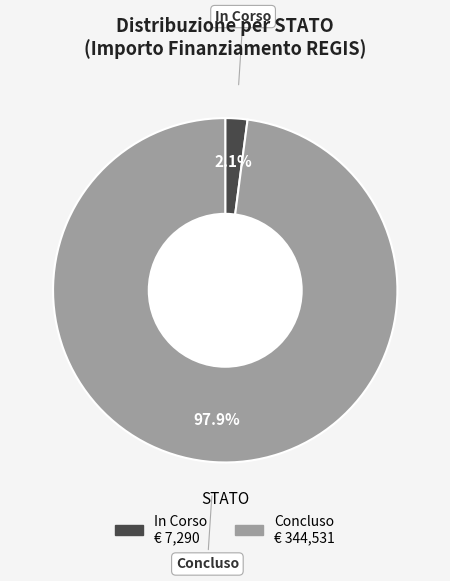

Which has a higher value, Concluso or In Corso?

Concluso